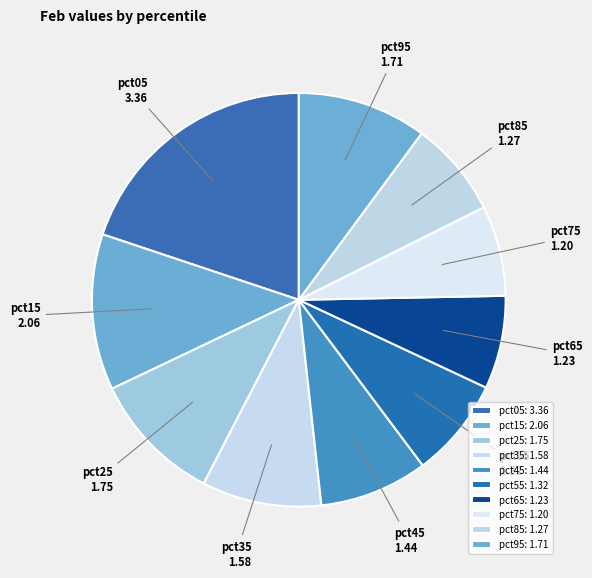

Which category has the biggest portion of the pie?

pct05